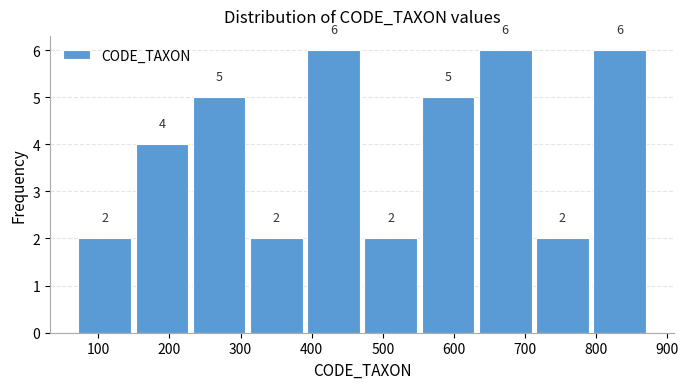

Reading left to right, transcribe this chart: for each bar, give the range it covers on the x-axis and its height. The bar edges are not printed on the chart, so give them approximately, as read against the axis.

70 to 150: 2
150 to 230: 4
230 to 310: 5
310 to 390: 2
390 to 470: 6
470 to 550: 2
550 to 630: 5
630 to 710: 6
710 to 790: 2
790 to 870: 6